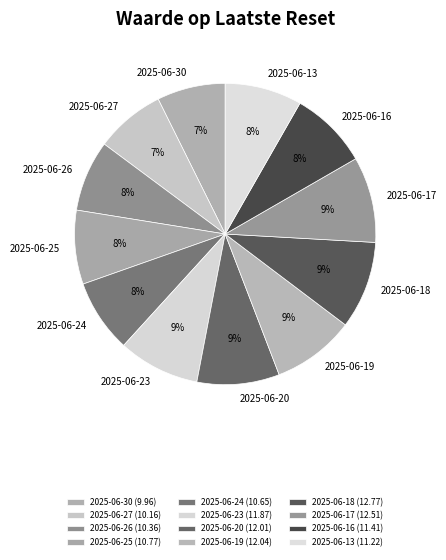

Combined, do 2025-06-16 and 2025-06-26 account for over 50%?

No